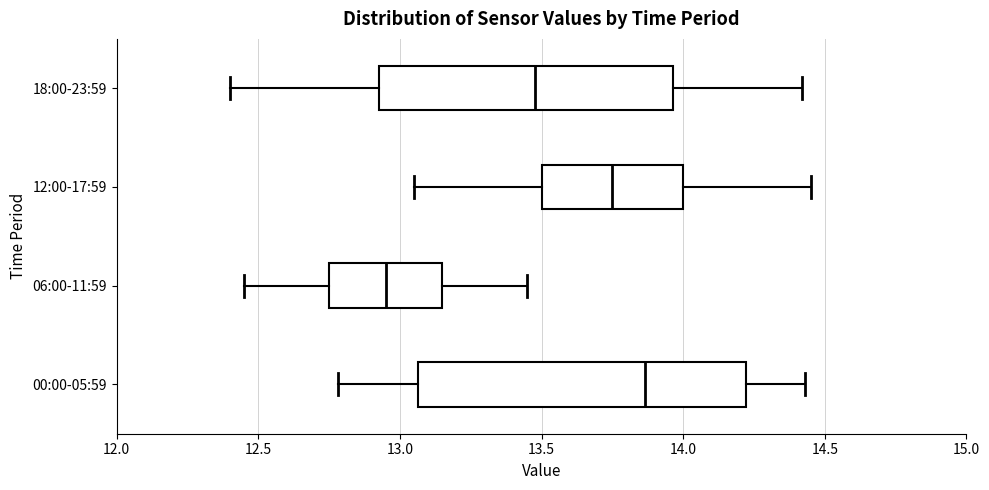

Reading bottom to top, read every box against the x-axis: the position of its median line, the range the box covers, and the ends of its whiskers. The values are not printed on the chart, so give them approximately, as read against the axis.

00:00-05:59: median 13.85, box 13.05 to 14.20, whiskers 12.80 to 14.45
06:00-11:59: median 12.95, box 12.75 to 13.15, whiskers 12.45 to 13.45
12:00-17:59: median 13.75, box 13.50 to 14.00, whiskers 13.05 to 14.45
18:00-23:59: median 13.50, box 12.95 to 13.95, whiskers 12.40 to 14.40